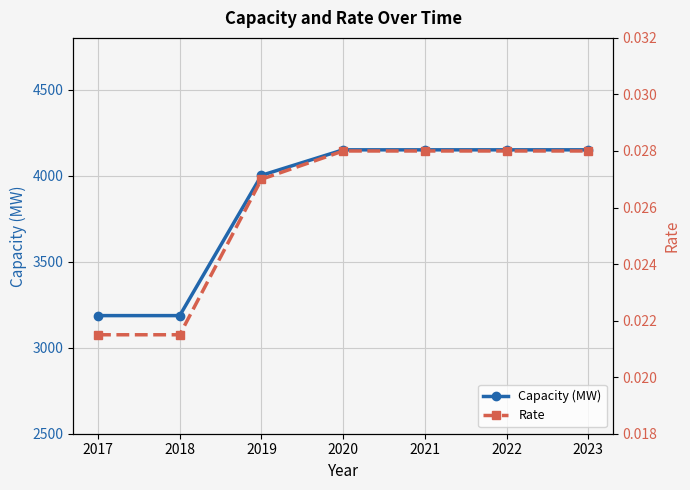

Rank the categories by Rate value from highest to lowest.

2020, 2021, 2022, 2023, 2019, 2017, 2018